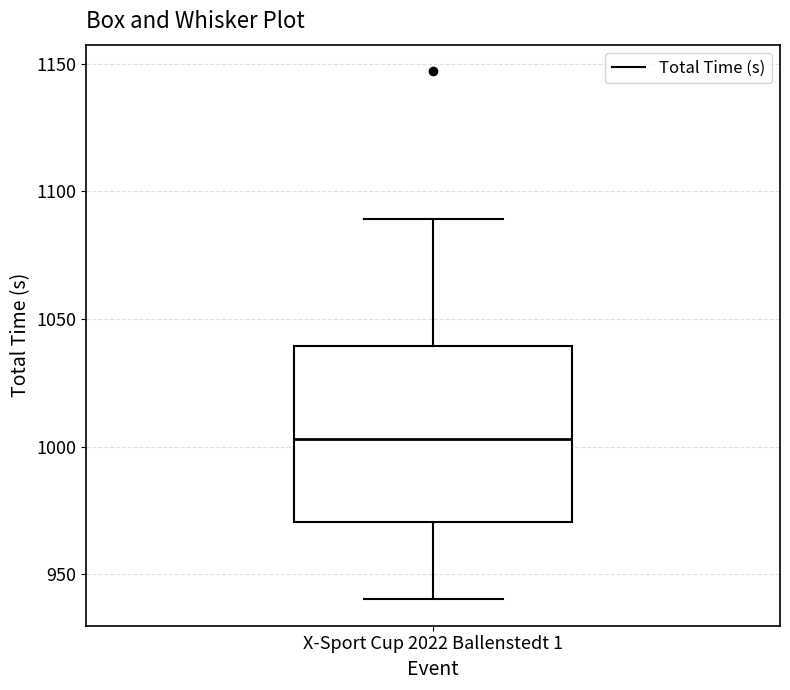

Read this box plot against the y-axis: the position of the median line, the range covered by the box, and the ends of both whiskers. The values are not printed on the chart, so give them approximately, as read against the axis.

median 1005, box 970 to 1040, whiskers 940 to 1090